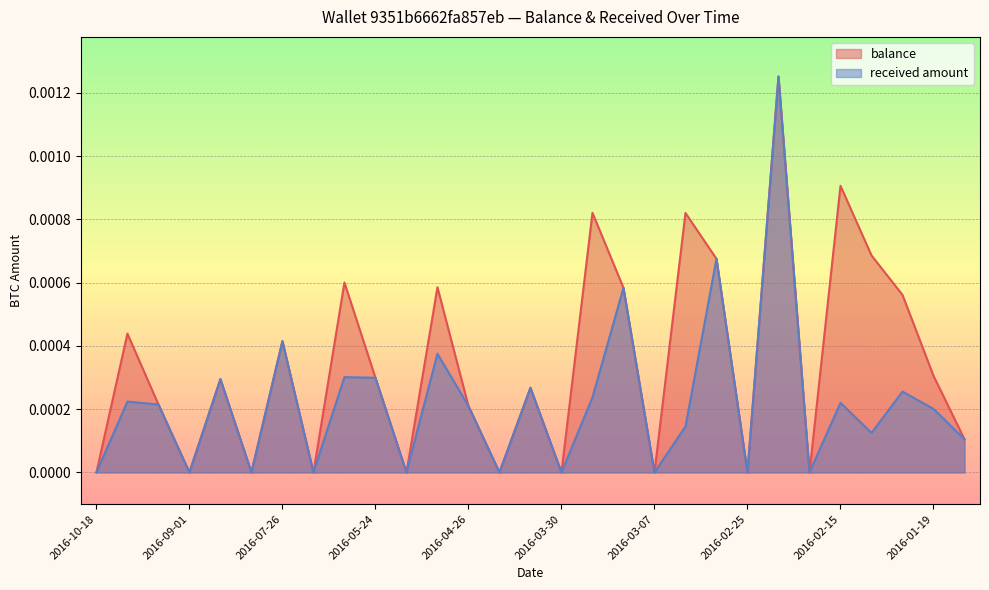

True or false: balance has a value of 0.0 at 2016-05-31.

True